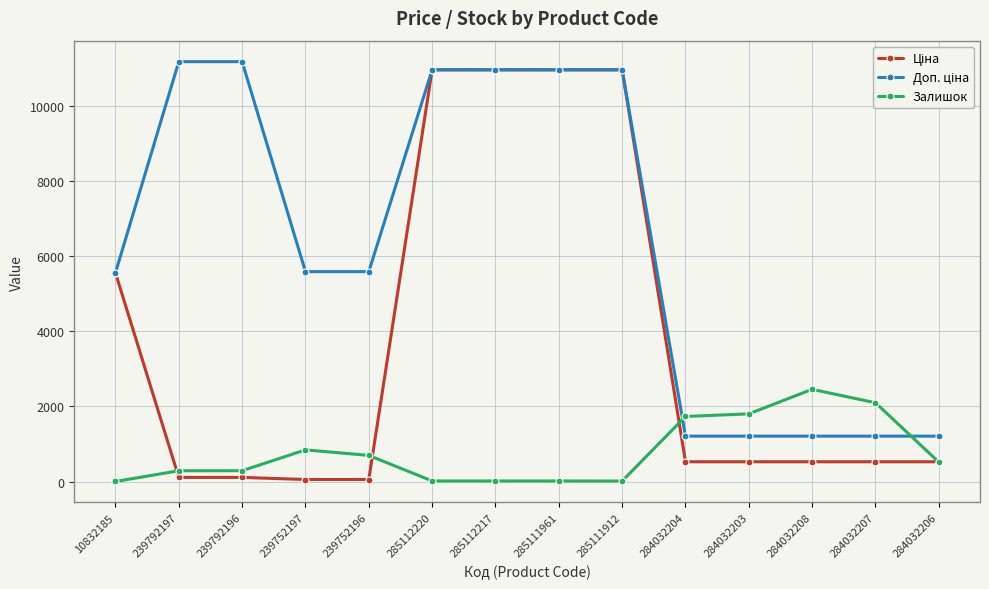

What is the sum of all Залишок values?

10803.0